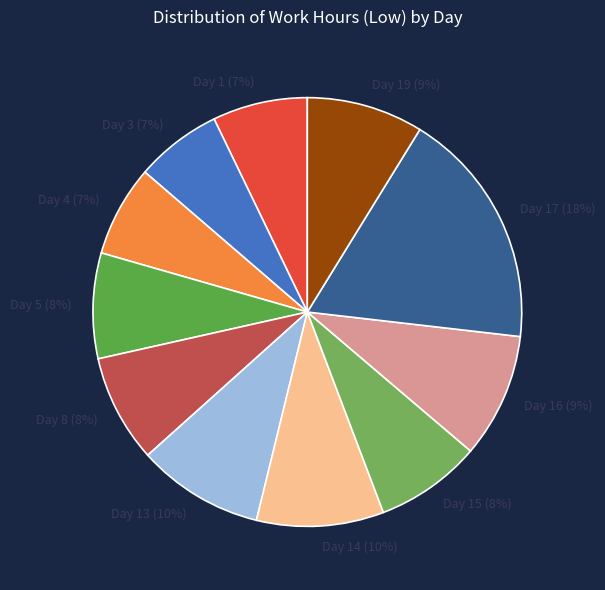

Is it true that Day 17 (18%) is 18% of the pie?

True